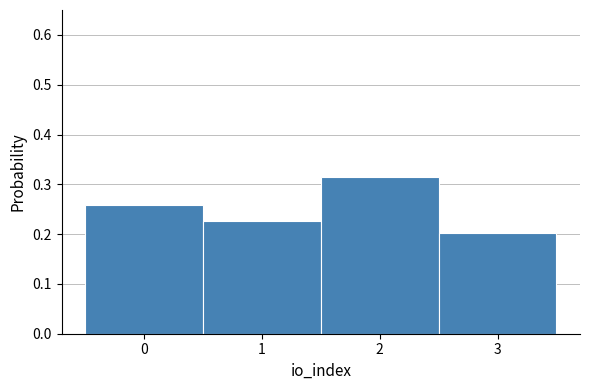

The value at 2 is 0.1. True or false?

False